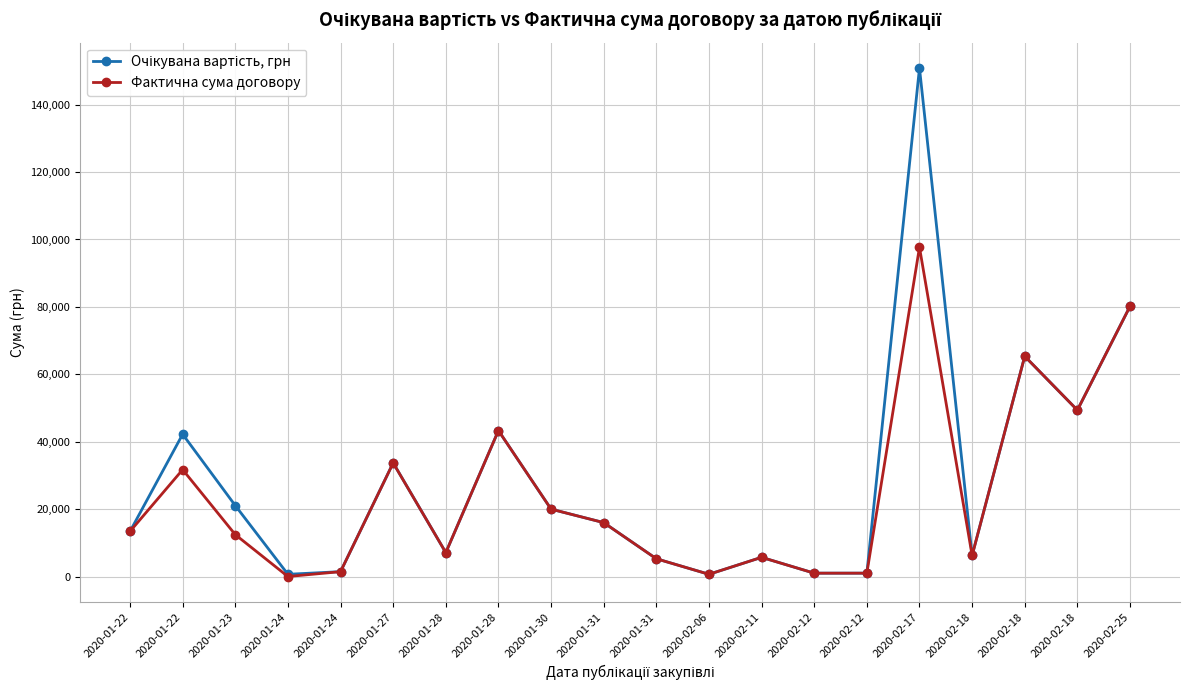

Is this an area chart (filled region under the line)?

No